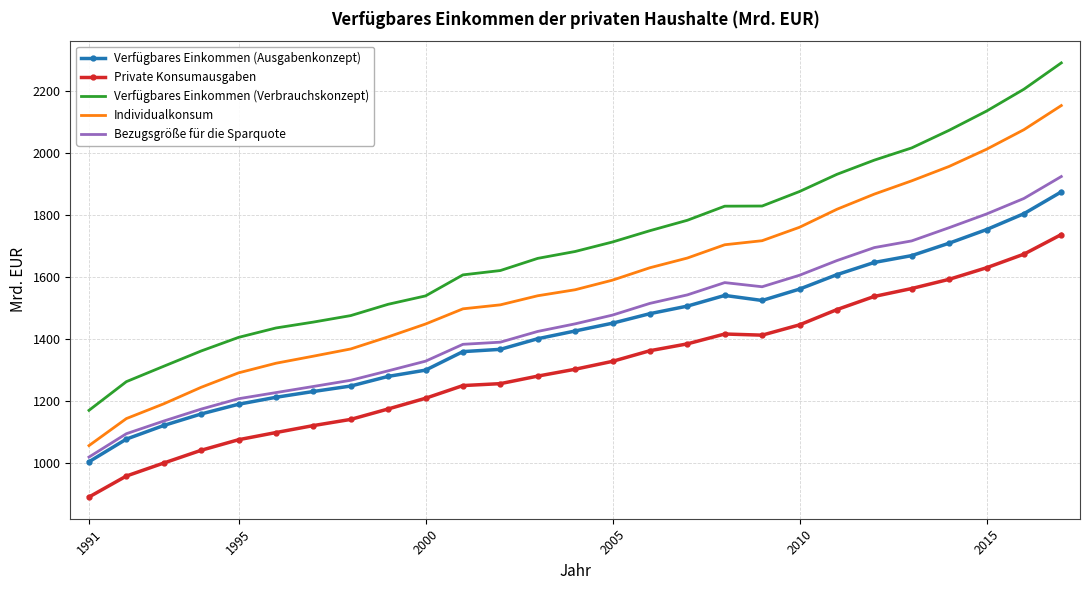

What are all the series names shown in the legend?

Verfügbares Einkommen (Ausgabenkonzept), Private Konsumausgaben, Verfügbares Einkommen (Verbrauchskonzept), Individualkonsum, Bezugsgröße für die Sparquote